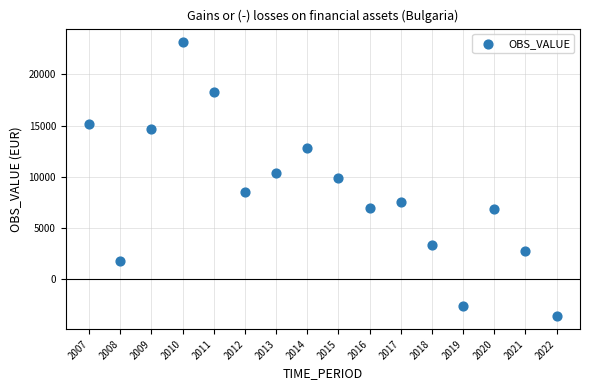

What is the range of X values (max minus min)?

15